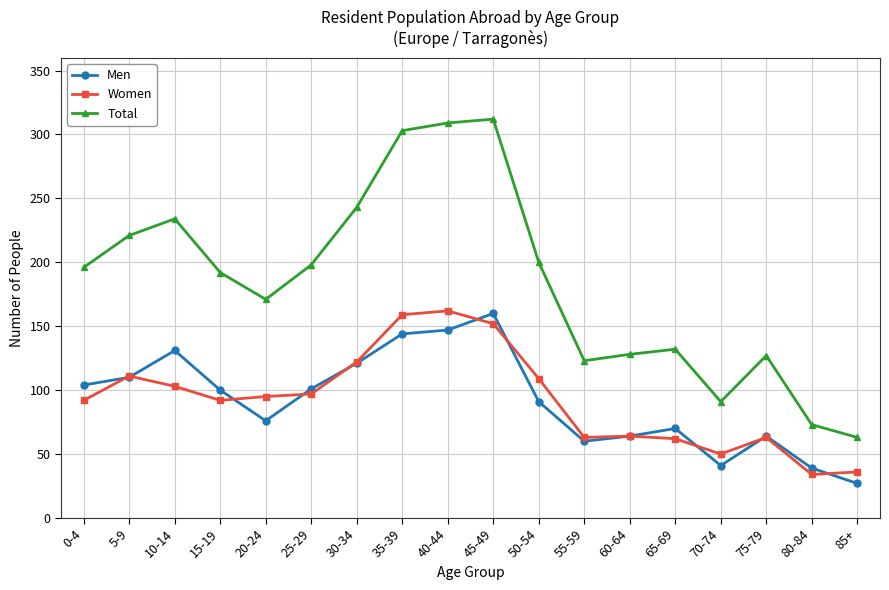

What position from the left is 10-14?

3